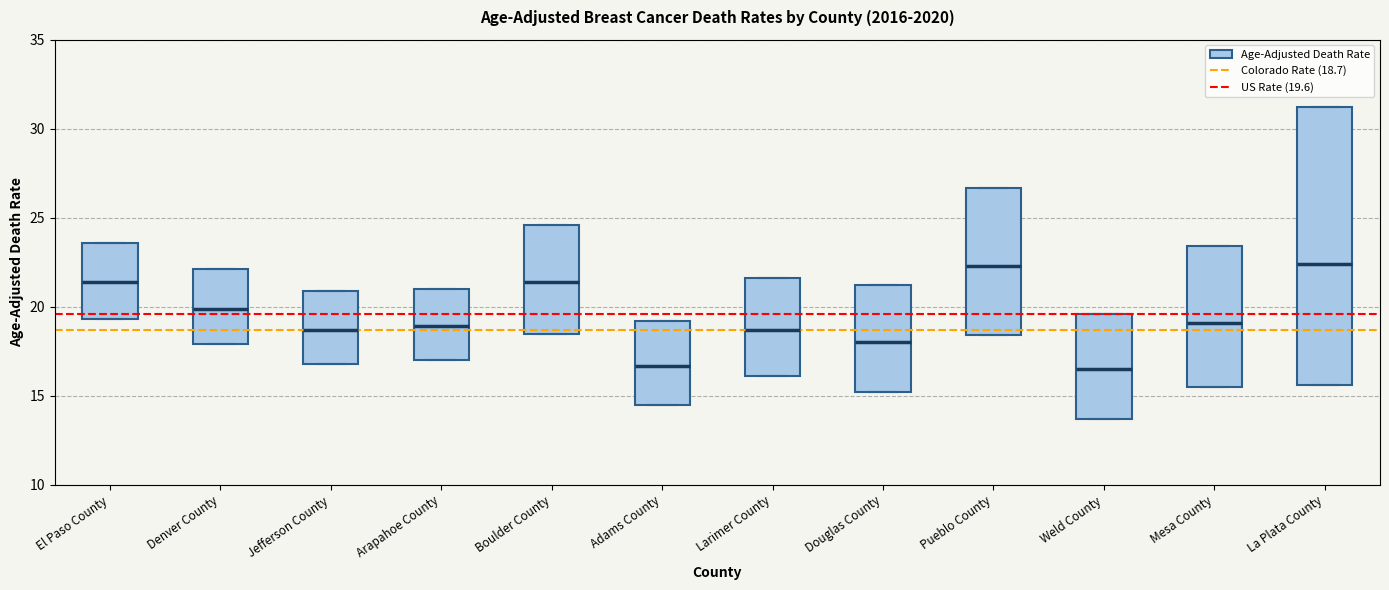

Reading left to right, transcribe this box plot: for each box, give where its median line is, the range the box spans, and where its two whiskers end, as read against the y-axis. The values are not printed on the chart, so give them approximately, as read against the axis.

El Paso County: median 21.5, box 19.5 to 23.5, whiskers 19.5 to 23.5
Denver County: median 20.0, box 18.0 to 22.0, whiskers 18.0 to 22.0
Jefferson County: median 18.5, box 17.0 to 21.0, whiskers 17.0 to 21.0
Arapahoe County: median 19.0, box 17.0 to 21.0, whiskers 17.0 to 21.0
Boulder County: median 21.5, box 18.5 to 24.5, whiskers 18.5 to 24.5
Adams County: median 16.5, box 14.5 to 19.0, whiskers 14.5 to 19.0
Larimer County: median 18.5, box 16.0 to 21.5, whiskers 16.0 to 21.5
Douglas County: median 18.0, box 15.0 to 21.0, whiskers 15.0 to 21.0
Pueblo County: median 22.5, box 18.5 to 26.5, whiskers 18.5 to 26.5
Weld County: median 16.5, box 13.5 to 19.5, whiskers 13.5 to 19.5
Mesa County: median 19.0, box 15.5 to 23.5, whiskers 15.5 to 23.5
La Plata County: median 22.5, box 15.5 to 31.0, whiskers 15.5 to 31.0